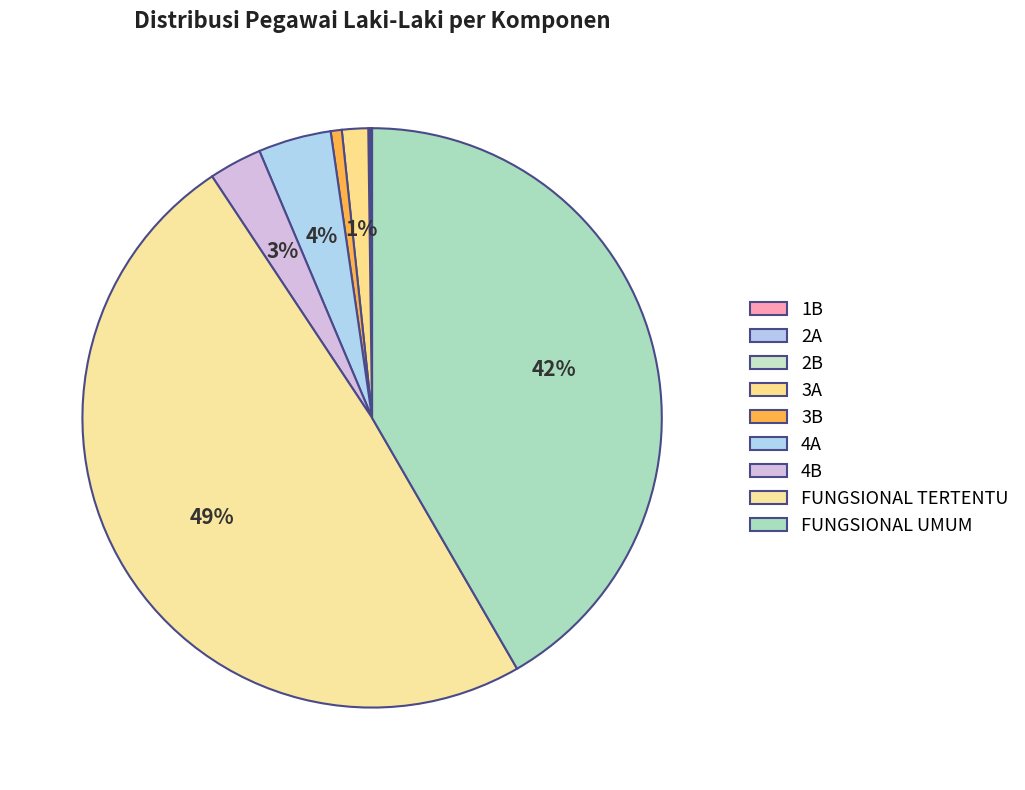

True or false: 3B accounts for 15% of the total.

False